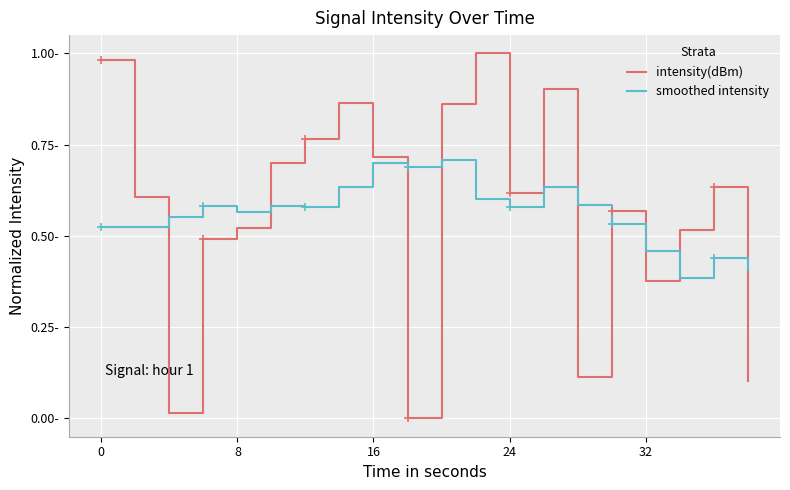

In smoothed intensity, how many points are higher than both neighbors (excluding endpoints)?

6